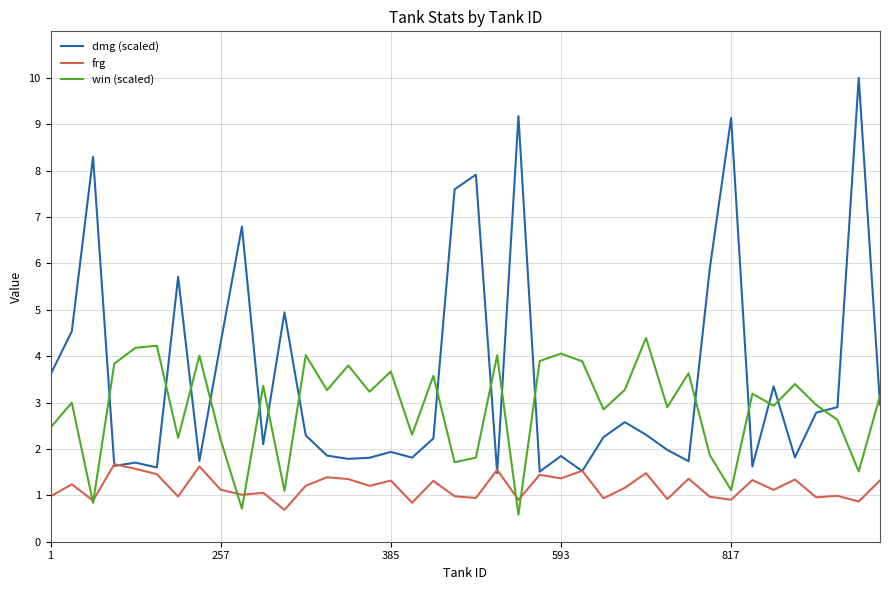

List the series in order of their overall mean, lowest first.

frg, win (scaled), dmg (scaled)